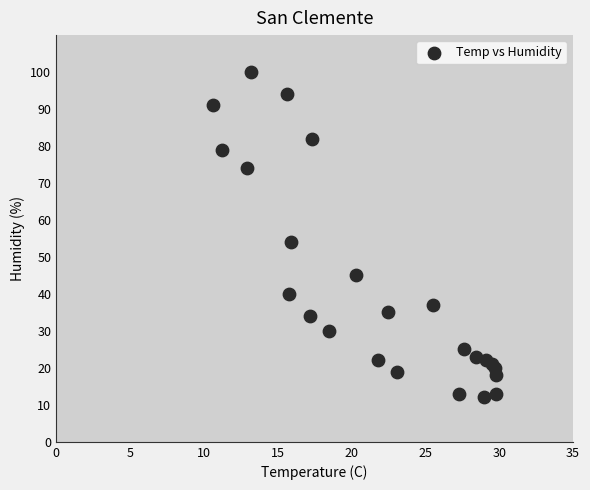

What Y value in the scatter plot is closest to 56?

54